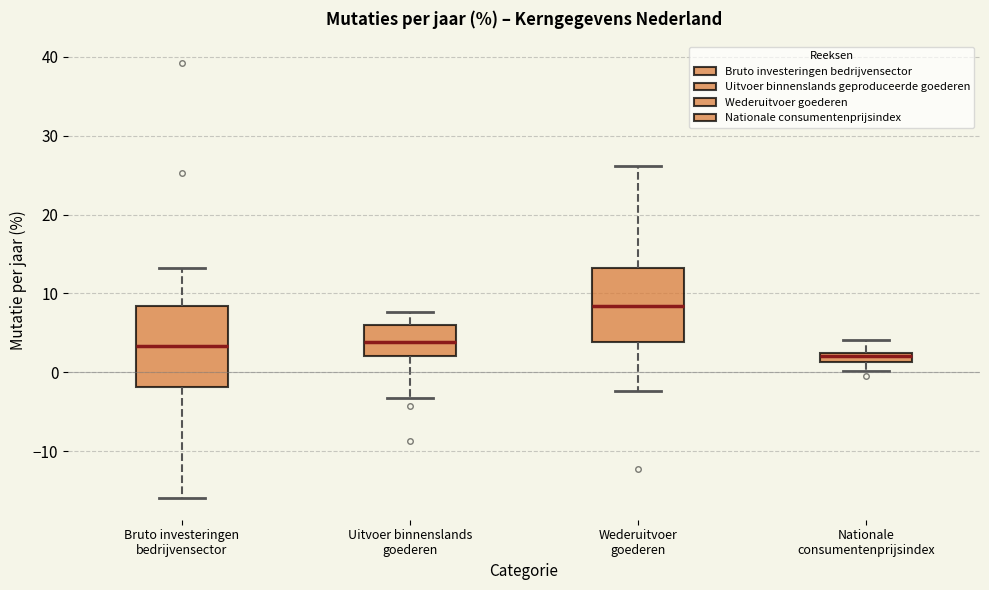

Which box's median line is the highest?

Wederuitvoer goederen